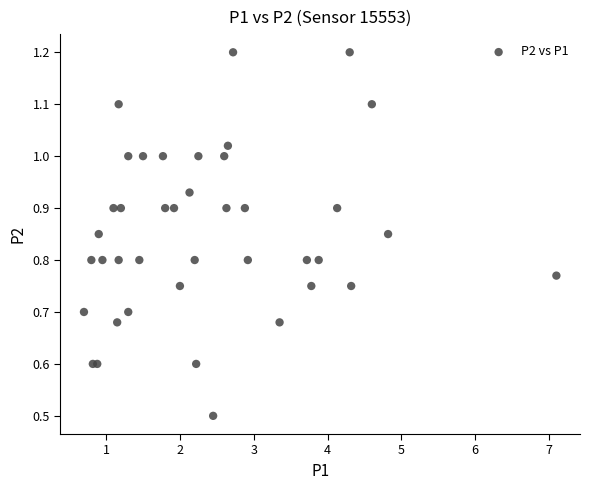

What Y value in the scatter plot is closest to 0?

0.5